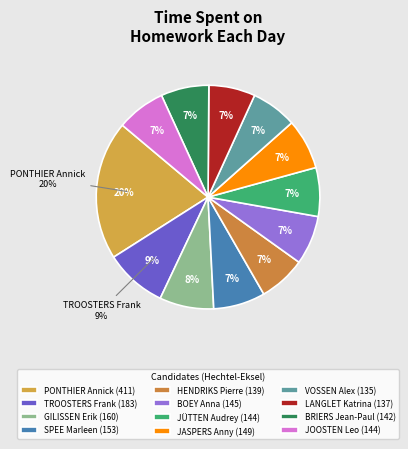

True or false: BOEY Anna accounts for 7% of the total.

True